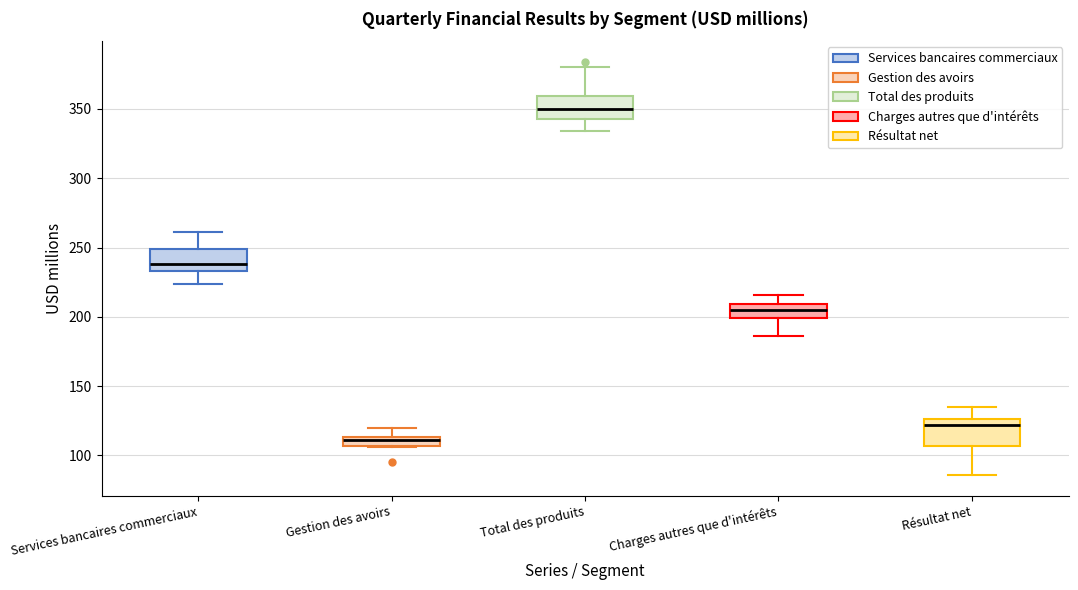

Which box's median line is the highest?

Total des produits